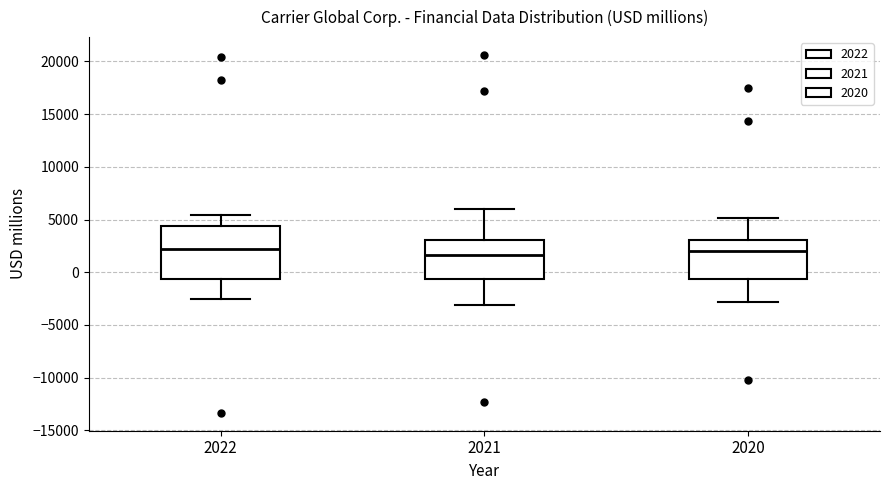

Reading left to right, transcribe this box plot: for each box, give where its median line is, the range the box spans, and where its two whiskers end, as read against the y-axis. The values are not printed on the chart, so give them approximately, as read against the axis.

2022: median 2000, box -500 to 4500, whiskers -2500 to 5500
2021: median 1500, box -500 to 3000, whiskers -3000 to 6000
2020: median 2000, box -500 to 3000, whiskers -3000 to 5000